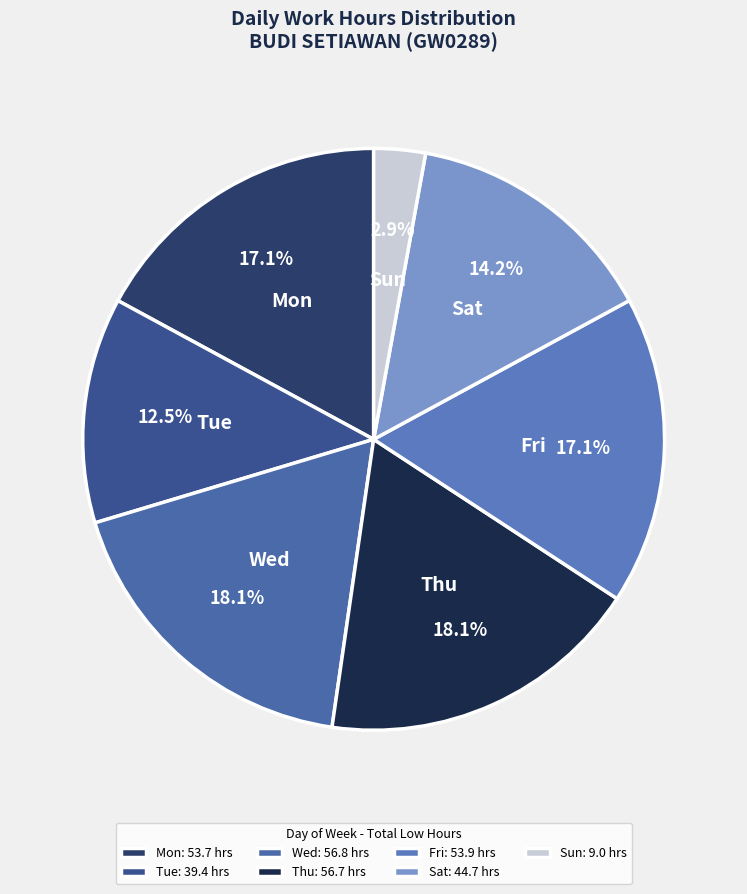

What is the ratio of the value at Tue to the value at Wed?

0.7